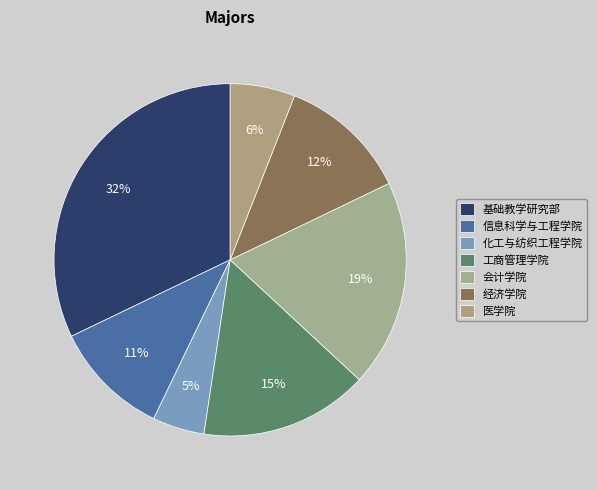

The 化工与纺织工程学院 slice represents 5% of the pie. True or false?

True